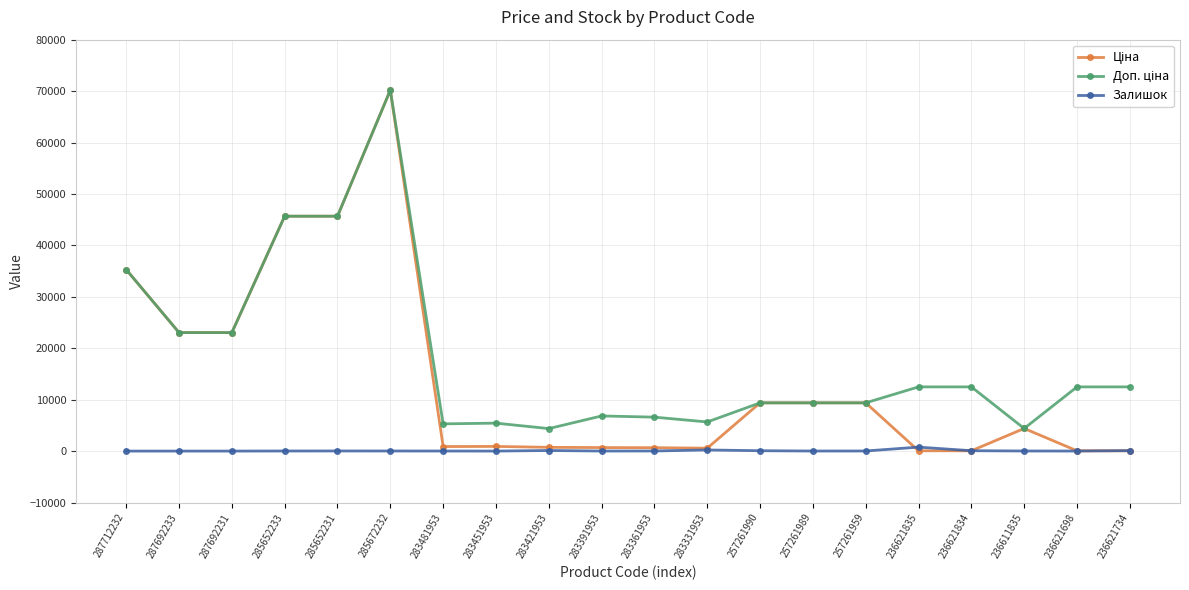

Which label corresponds to the largest value in the chart?

285672232